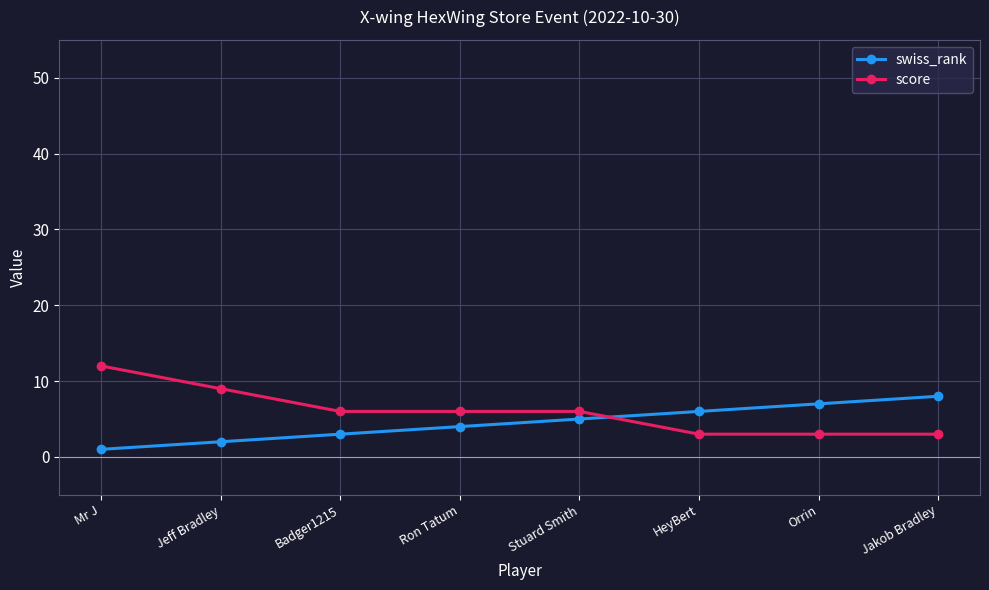

Does the chart display data point markers on the line(s)?

Yes